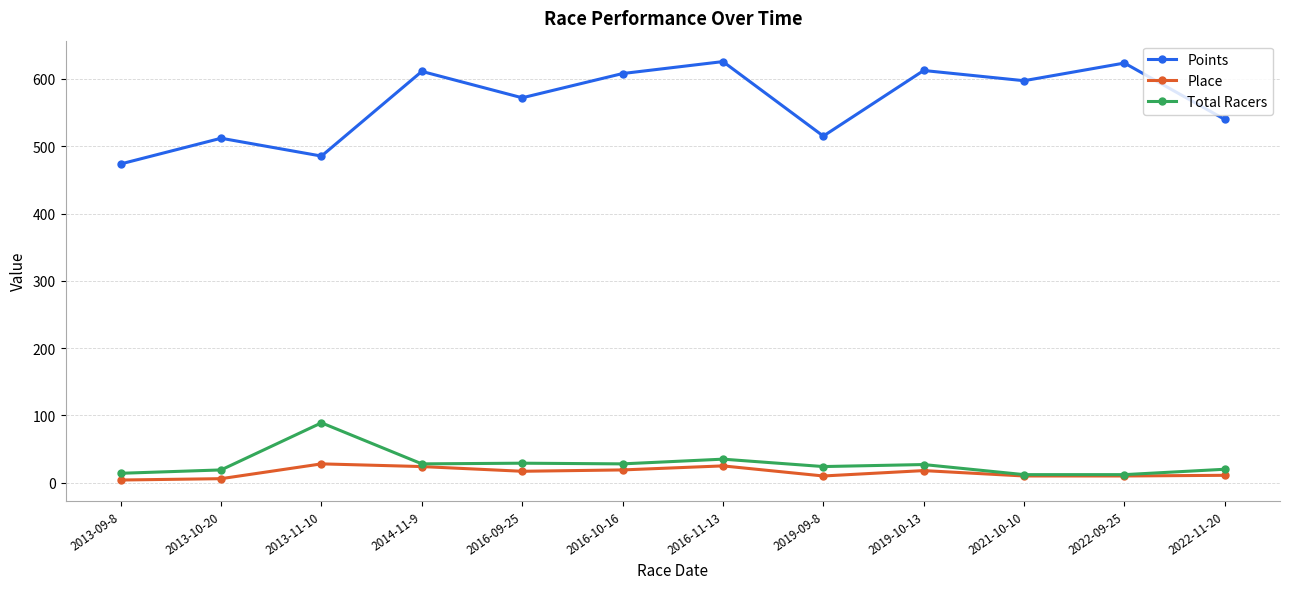

Does the chart display data point markers on the line(s)?

Yes